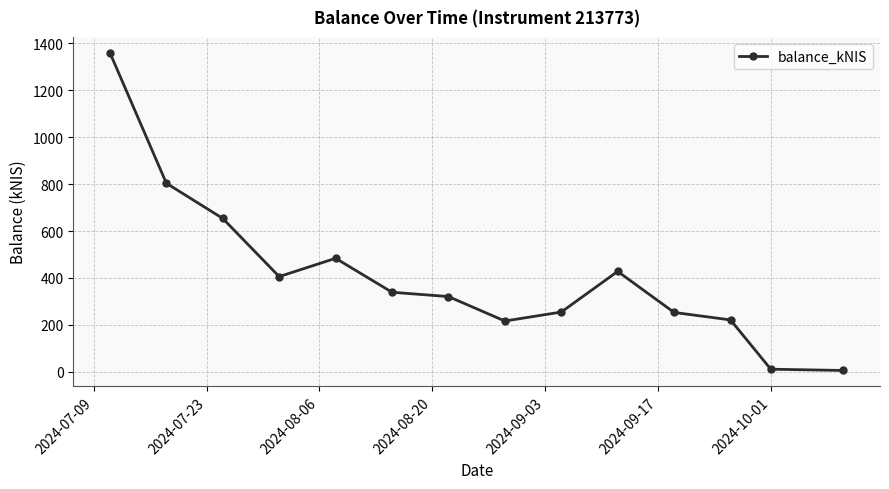

What is the sum of all values?

5754.8